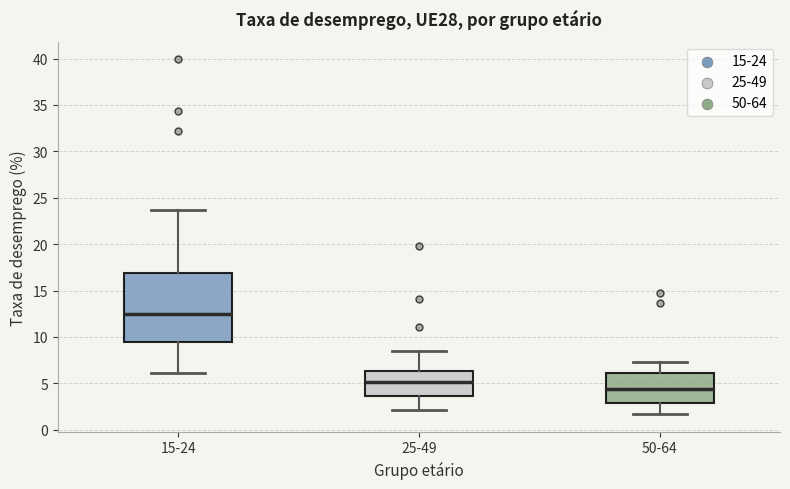

Where is the lower edge of the box for 15-24 on the y-axis? The values are not printed on the chart, so give them approximately, as read against the axis.

9.5